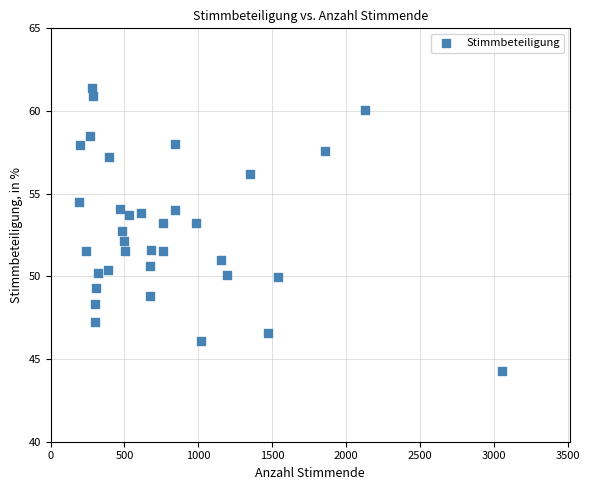

What is the range of X values (max minus min)?

2862.3